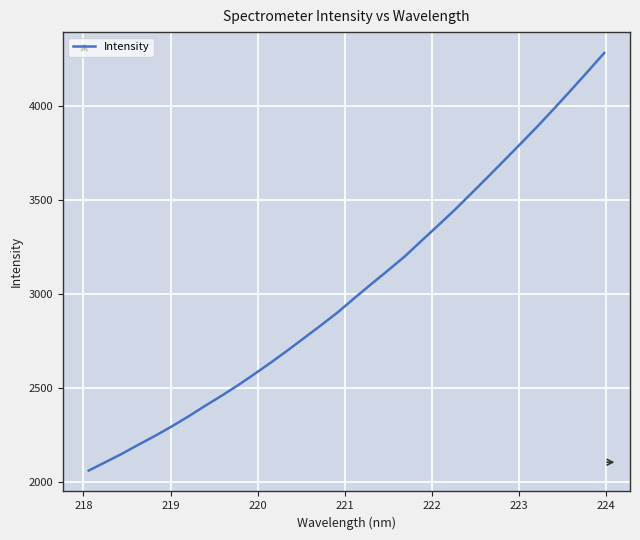

What is the difference between the maximum and minimum values?

2224.9